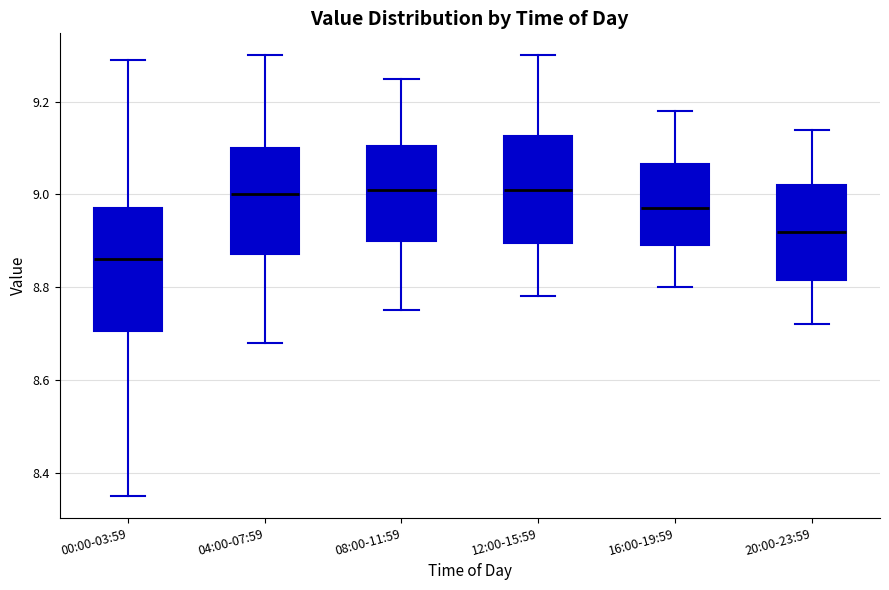

Reading left to right, read every box against the y-axis: the position of its median line, the range the box covers, and the ends of its whiskers. The values are not printed on the chart, so give them approximately, as read against the axis.

00:00-03:59: median 8.86, box 8.70 to 8.98, whiskers 8.36 to 9.30
04:00-07:59: median 9.00, box 8.88 to 9.10, whiskers 8.68 to 9.30
08:00-11:59: median 9.02, box 8.90 to 9.10, whiskers 8.76 to 9.26
12:00-15:59: median 9.02, box 8.90 to 9.12, whiskers 8.78 to 9.30
16:00-19:59: median 8.98, box 8.90 to 9.06, whiskers 8.80 to 9.18
20:00-23:59: median 8.92, box 8.82 to 9.02, whiskers 8.72 to 9.14